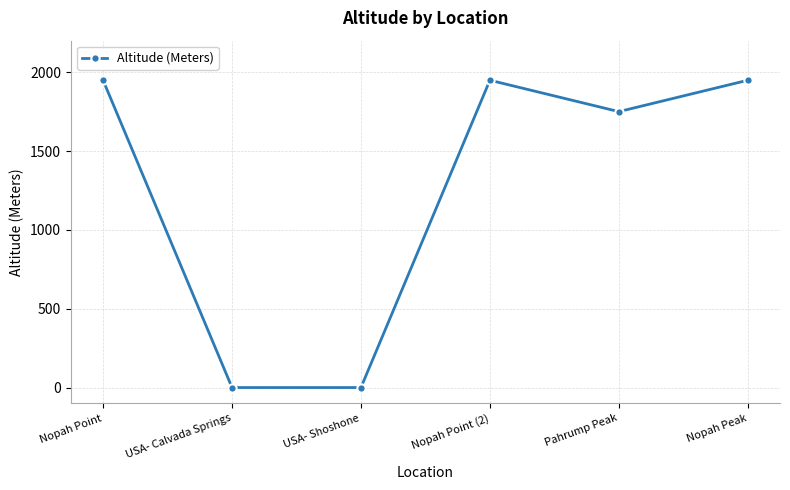

Reading left to right, transcribe all the data shown in this chart.

1949	0	0	1949	1750	1949